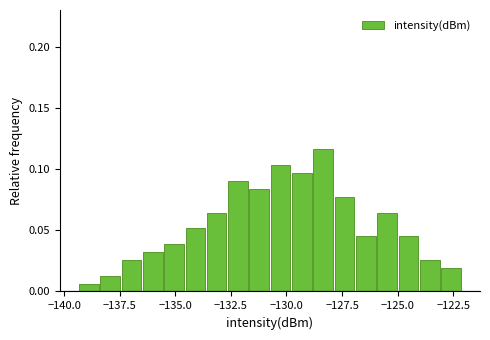

Around what value on the x-axis is the tallest bar? Give the approximate position of its centre, as read against the axis.

-128.5